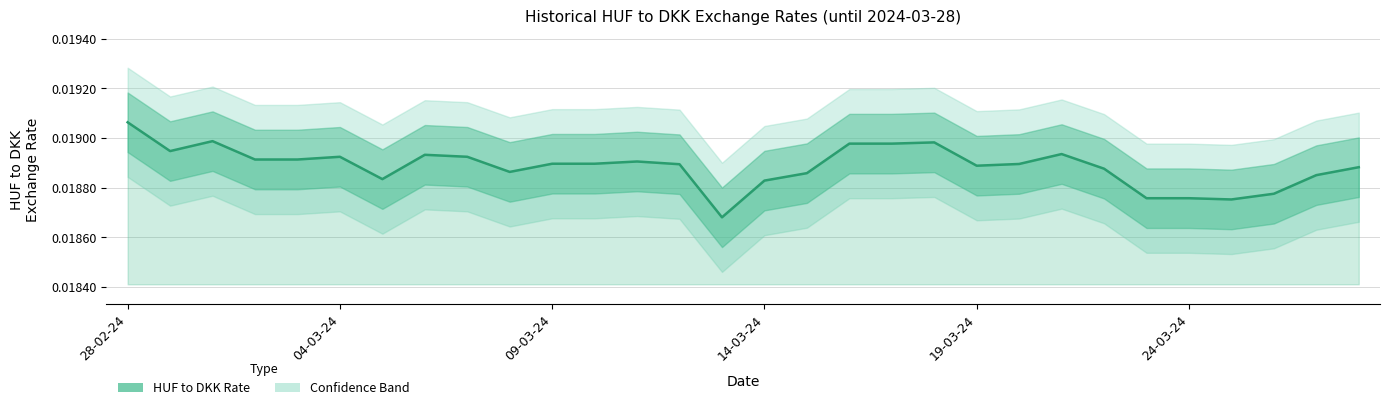

How many interior local valleys (lower than both neighbors) does the data have?

6